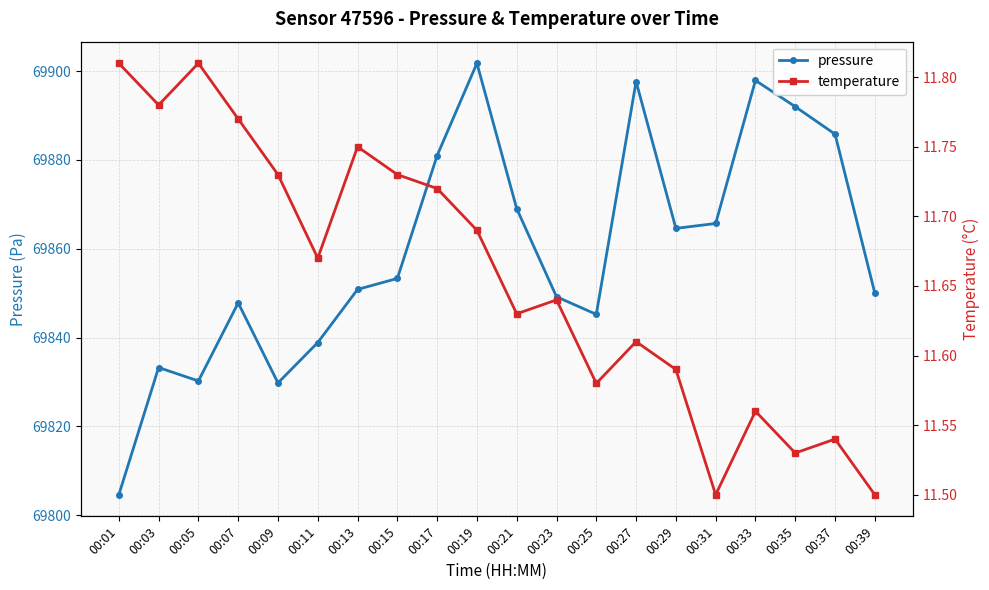

Does the chart display data point markers on the line(s)?

Yes